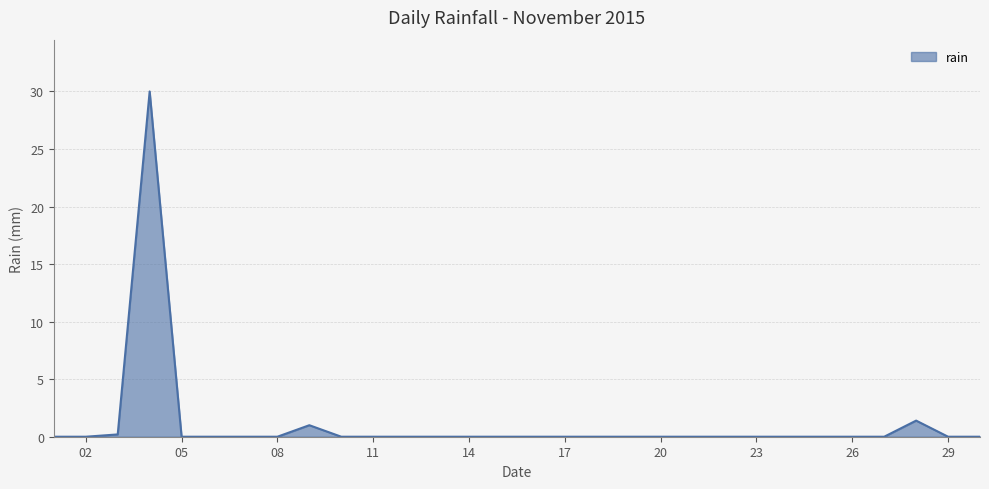

What is the difference between the maximum and minimum values?

30.0